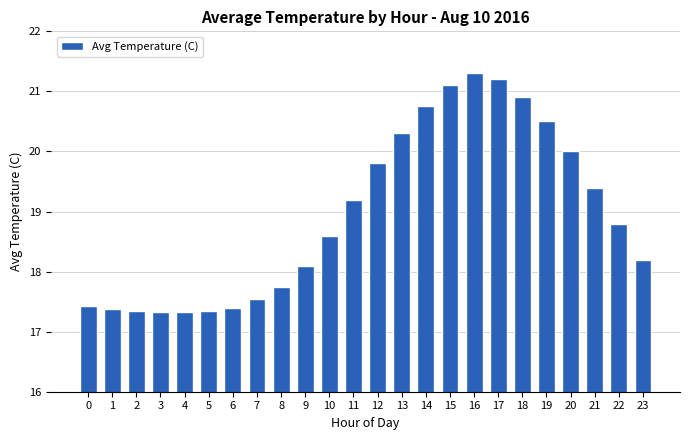

Where does the data first go above 18?

9